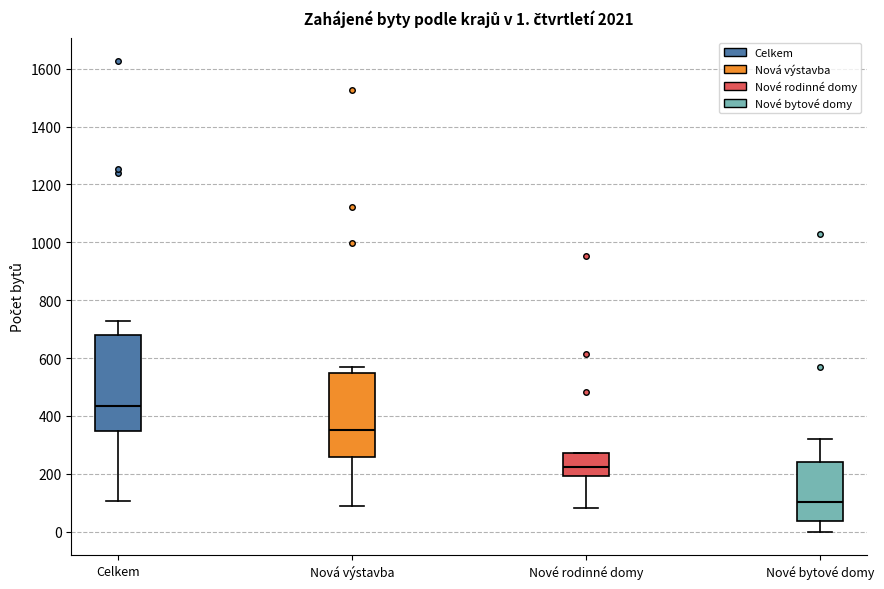

Which box is the tallest, from its lower edge to its upper edge?

Celkem